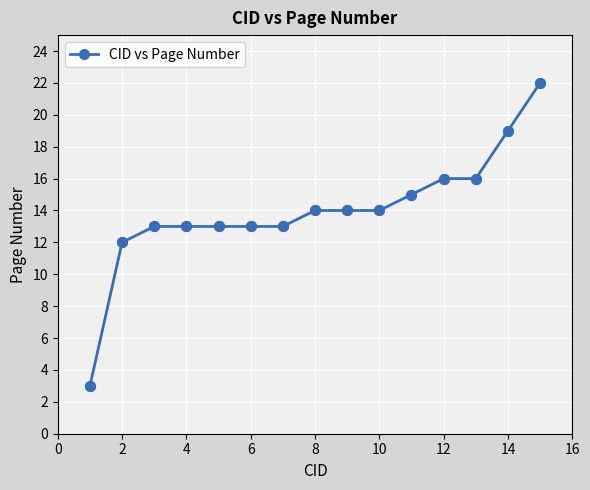

What is the greatest value displayed?

22